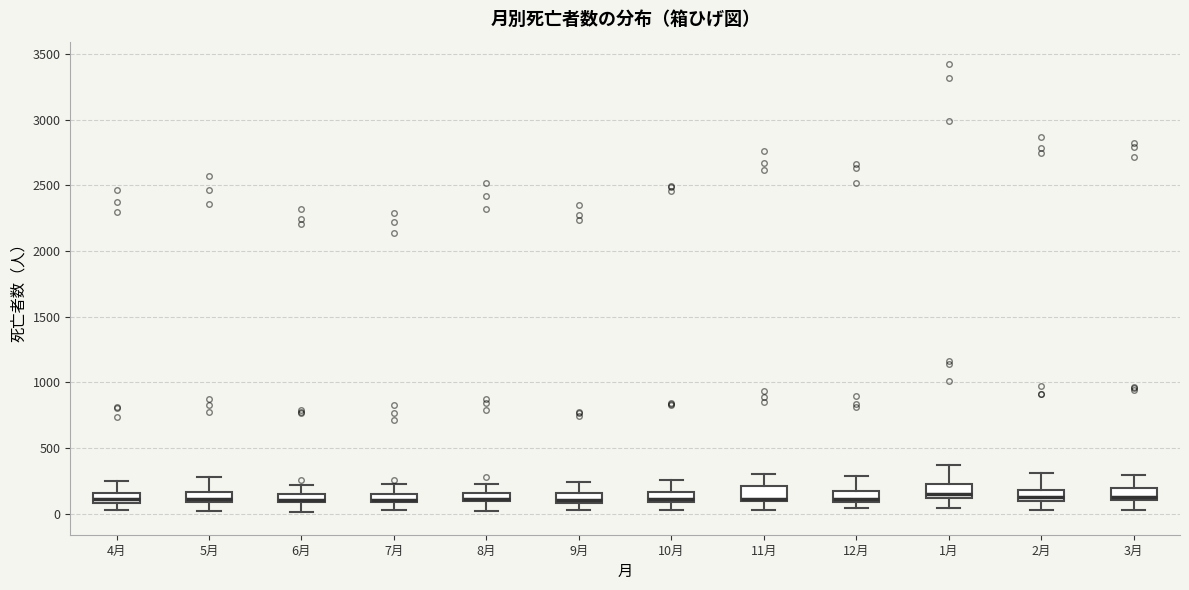

Where does the lower whisker of the box for 8月 end on the y-axis? The values are not printed on the chart, so give them approximately, as read against the axis.

0